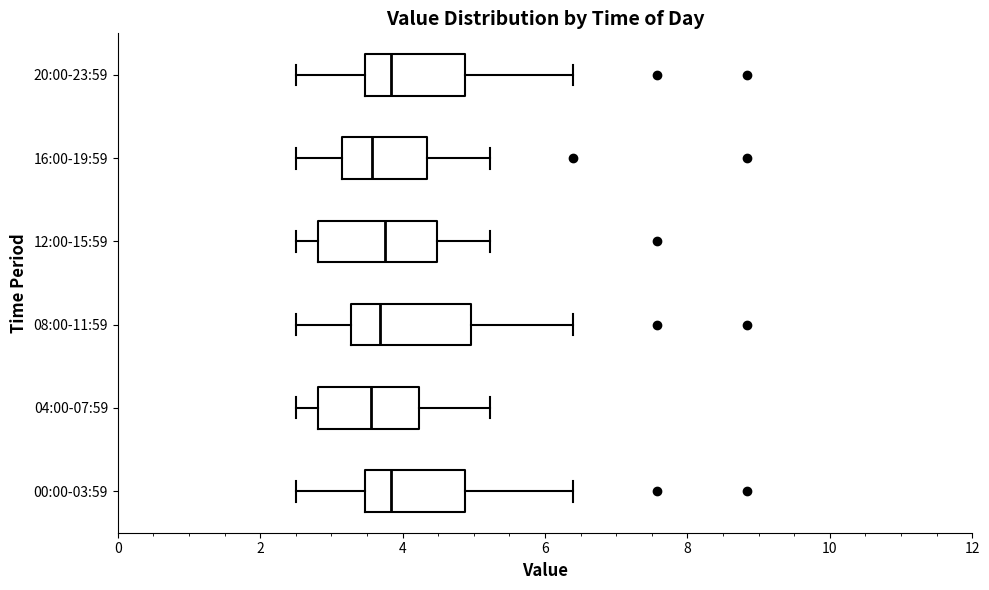

Reading bottom to top, transcribe this box plot: for each box, give where its median line is, the range the box spans, and where its two whiskers end, as read against the x-axis. The values are not printed on the chart, so give them approximately, as read against the axis.

00:00-03:59: median 3.8, box 3.4 to 4.8, whiskers 2.6 to 6.4
04:00-07:59: median 3.6, box 2.8 to 4.2, whiskers 2.6 to 5.2
08:00-11:59: median 3.6, box 3.2 to 5.0, whiskers 2.6 to 6.4
12:00-15:59: median 3.8, box 2.8 to 4.4, whiskers 2.6 to 5.2
16:00-19:59: median 3.6, box 3.2 to 4.4, whiskers 2.6 to 5.2
20:00-23:59: median 3.8, box 3.4 to 4.8, whiskers 2.6 to 6.4